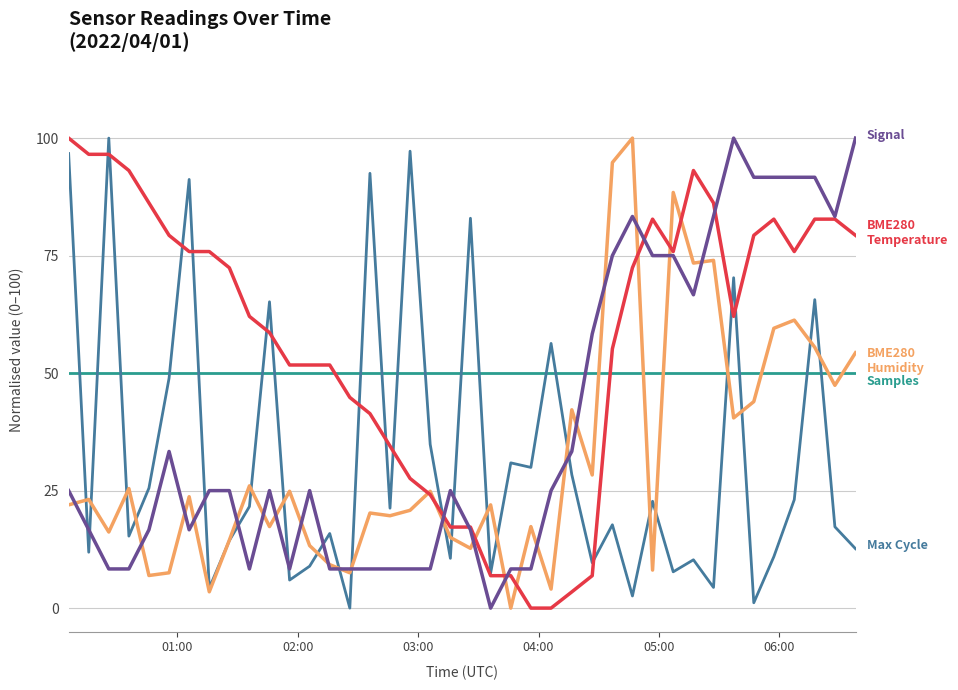

What is the maximum value shown in the chart?

100.0